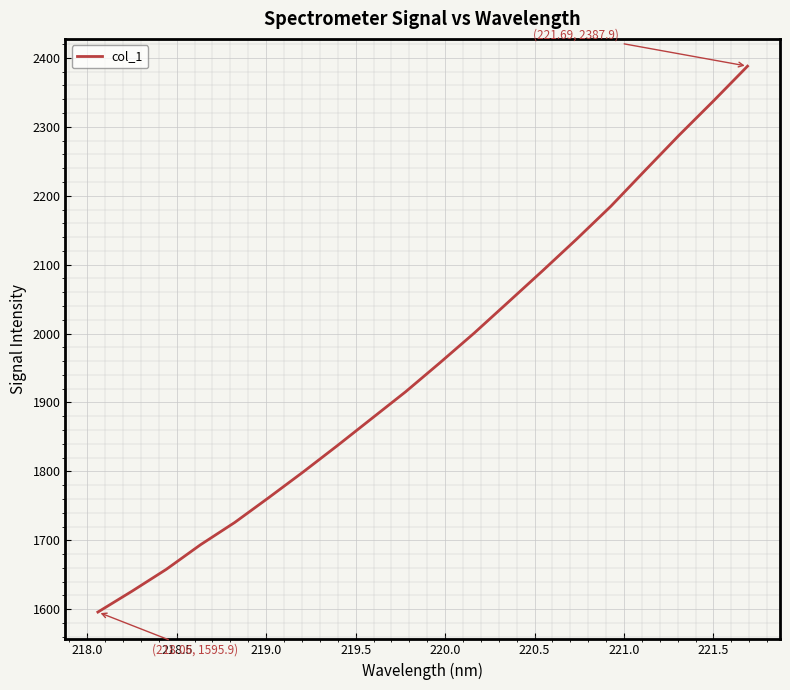

What is the difference between the maximum and minimum values?

792.0